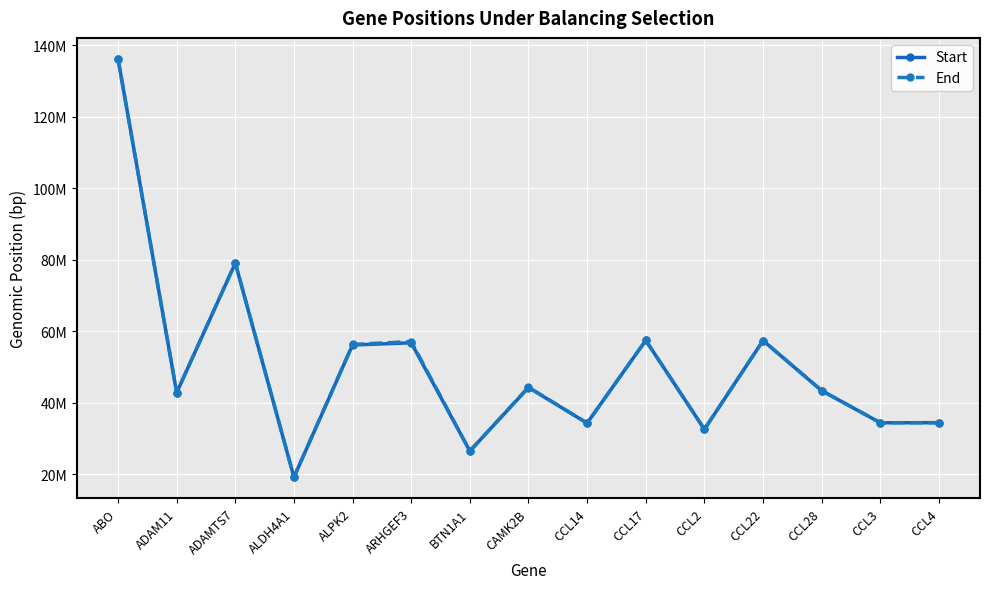

What is the sum of the End values at BTN1A1 and ABO?

162661282